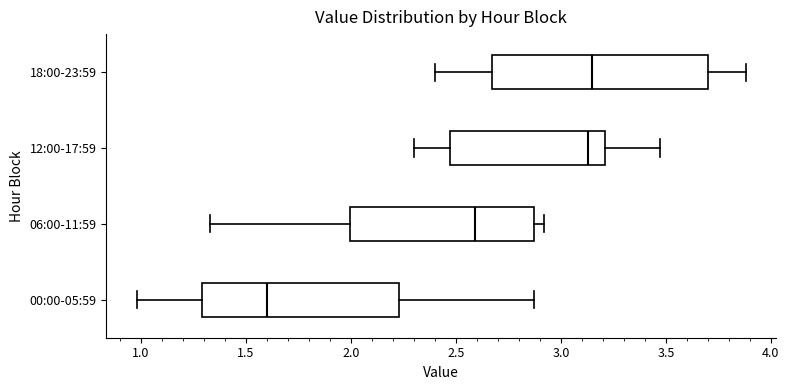

Reading bottom to top, read every box against the x-axis: the position of its median line, the range the box covers, and the ends of its whiskers. The values are not printed on the chart, so give them approximately, as read against the axis.

00:00-05:59: median 1.60, box 1.30 to 2.25, whiskers 1.00 to 2.85
06:00-11:59: median 2.60, box 2.00 to 2.85, whiskers 1.35 to 2.90
12:00-17:59: median 3.15, box 2.45 to 3.20, whiskers 2.30 to 3.45
18:00-23:59: median 3.15, box 2.65 to 3.70, whiskers 2.40 to 3.90